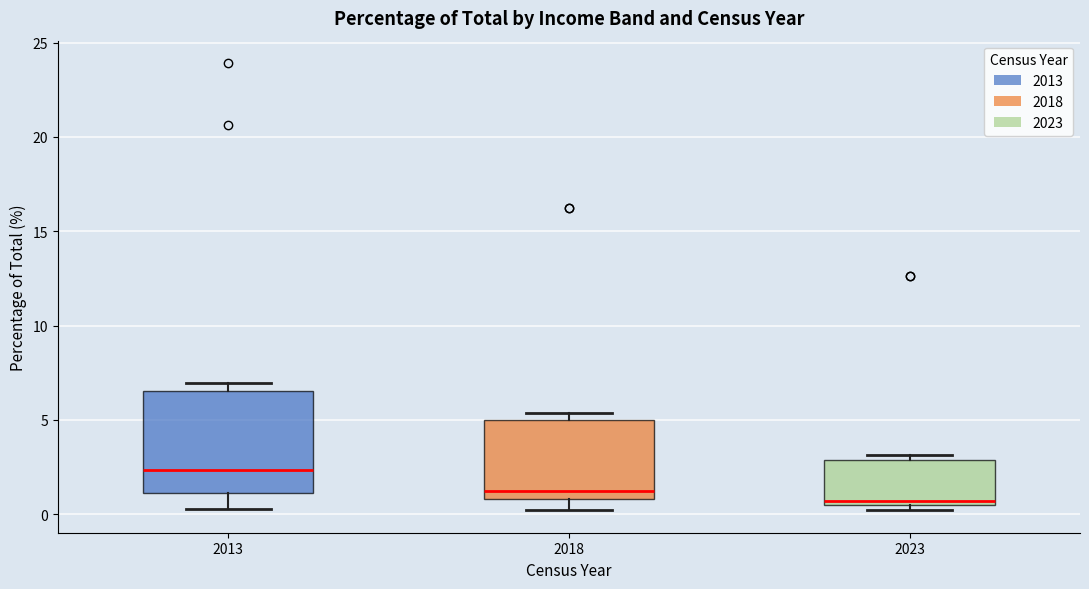

Reading left to right, read every box against the y-axis: the position of its median line, the range the box covers, and the ends of its whiskers. The values are not printed on the chart, so give them approximately, as read against the axis.

2013: median 2.5, box 1.0 to 6.5, whiskers 0.5 to 7.0
2018: median 1.0 (just above the box's lower edge), box 1.0 to 5.0, whiskers 0.0 to 5.5
2023: median 0.5 (just above the box's lower edge), box 0.5 to 3.0, whiskers 0.0 to 3.0 (just above the box's upper edge)